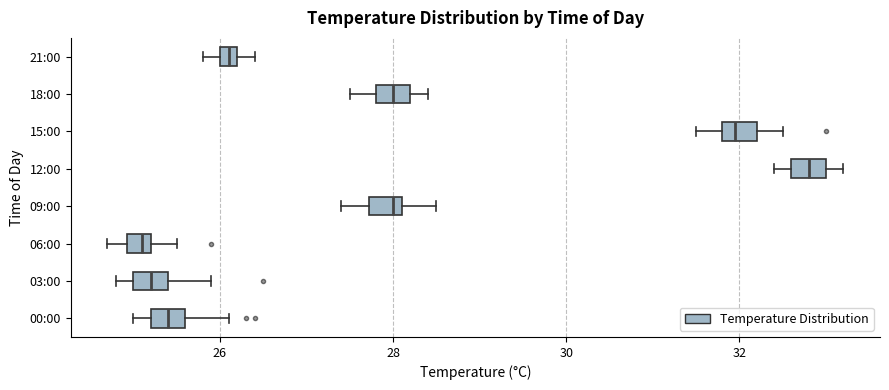

Where is the left edge of the box for 21:00 on the x-axis? The values are not printed on the chart, so give them approximately, as read against the axis.

26.0